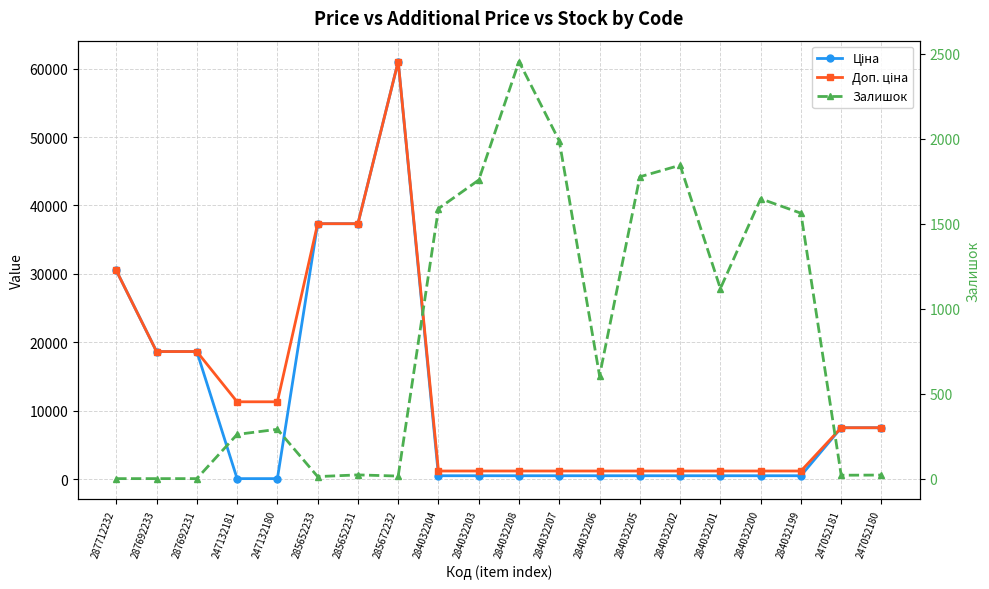

What position from the left is 284032202?

15